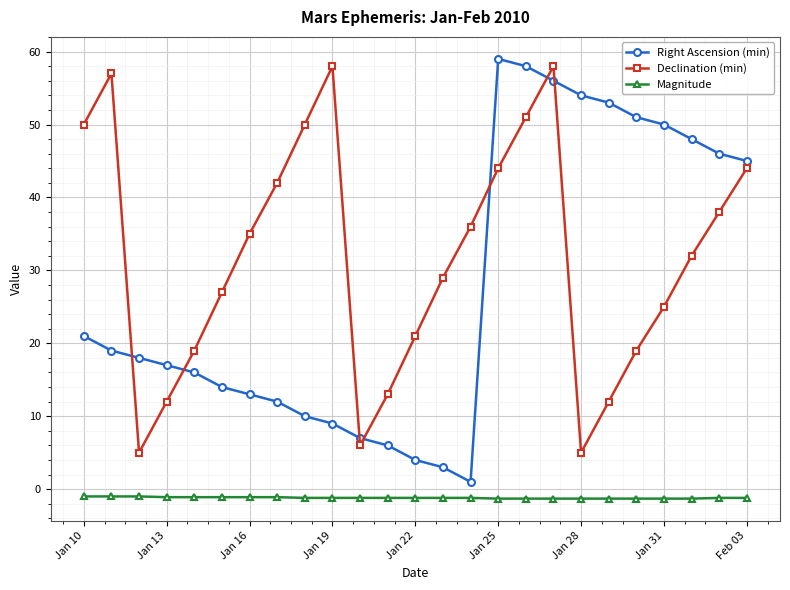

What is the difference between the maximum and minimum values in the Right Ascension (min) series?

58.0